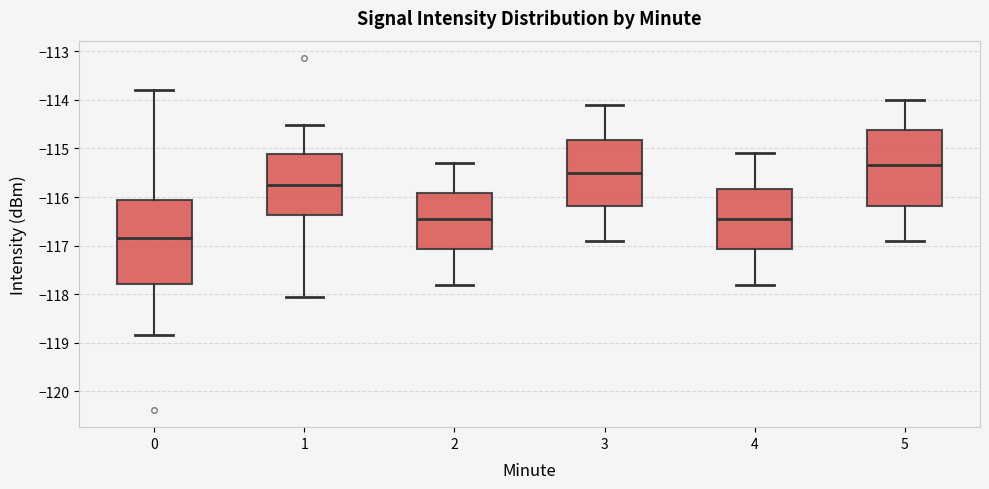

Reading left to right, transcribe this box plot: for each box, give where its median line is, the range the box spans, and where its two whiskers end, as read against the y-axis. The values are not printed on the chart, so give them approximately, as read against the axis.

0: median -116.9, box -117.8 to -116.1, whiskers -118.8 to -113.8
1: median -115.7, box -116.4 to -115.1, whiskers -118.1 to -114.5
2: median -116.4, box -117.1 to -115.9, whiskers -117.8 to -115.3
3: median -115.5, box -116.2 to -114.8, whiskers -116.9 to -114.1
4: median -116.4, box -117.1 to -115.8, whiskers -117.8 to -115.1
5: median -115.3, box -116.2 to -114.6, whiskers -116.9 to -114.0